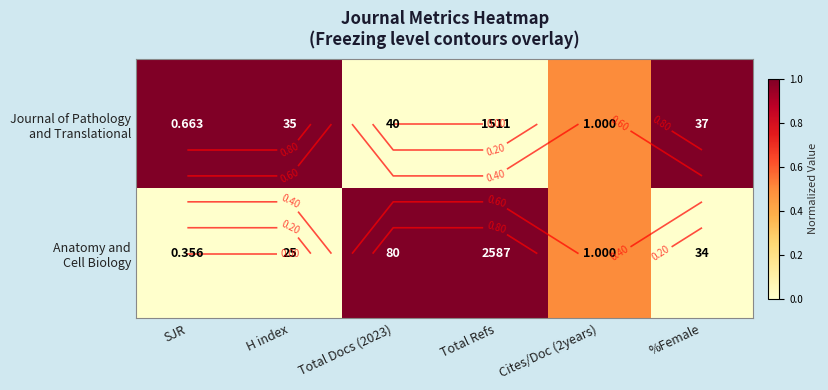

Is it true that Anatomy and Cell Biology equals 0.6 at %Female?

False